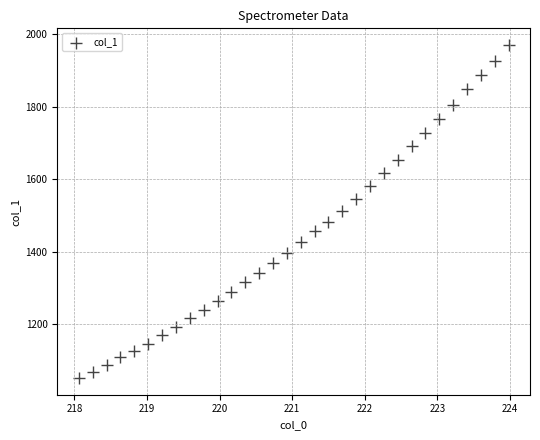

What is the range of Y values (max minus min)?

920.3